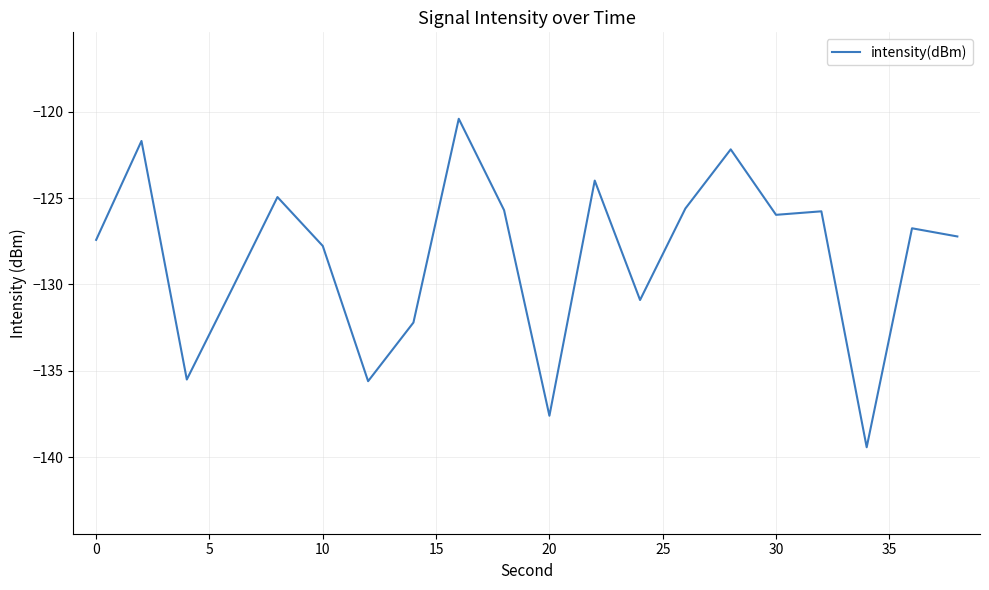

What is the smallest value displayed?

-139.4